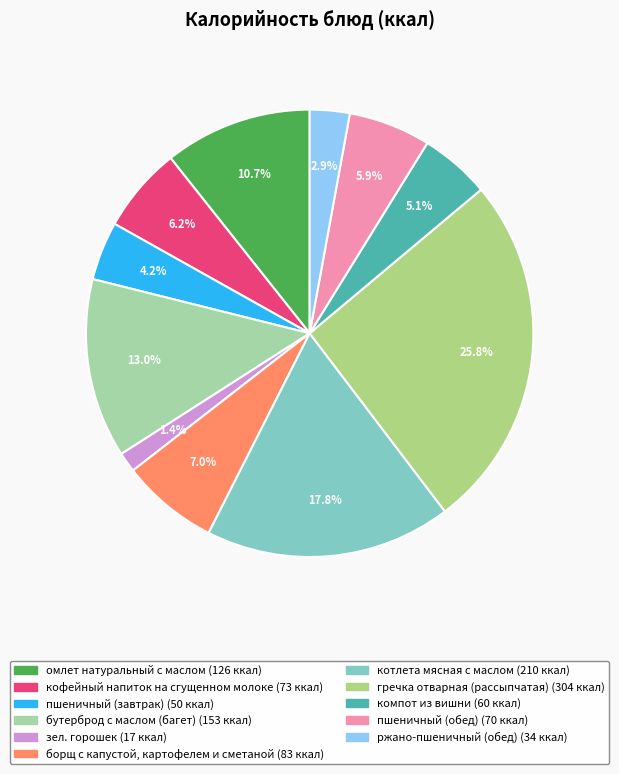

Count the number of slices in the pie.

11